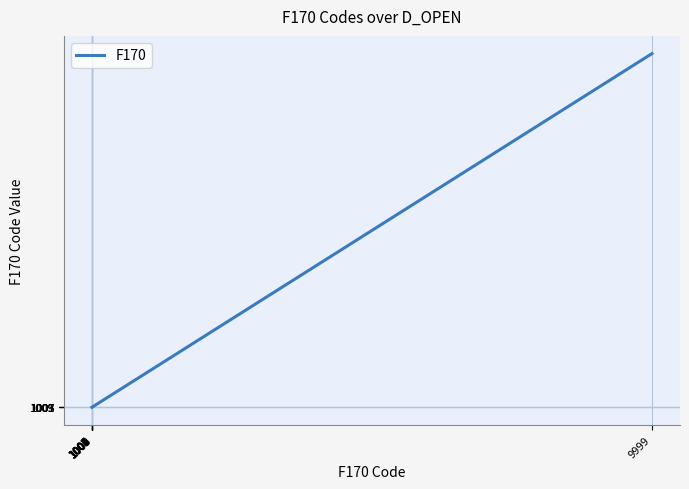

What is the difference between the maximum and minimum values?

8998